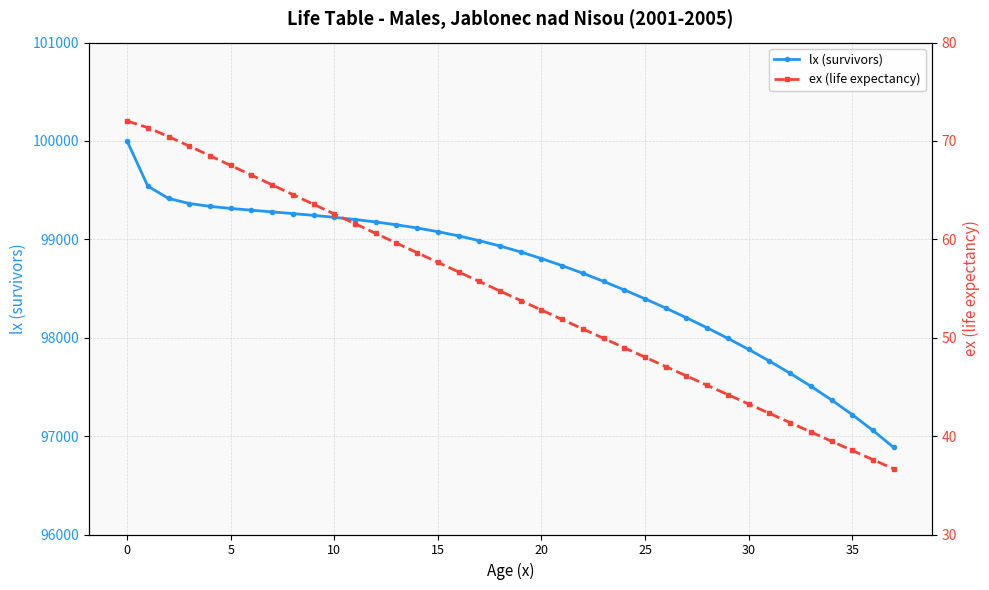

What is the maximum value for lx (survivors)?

100000.0